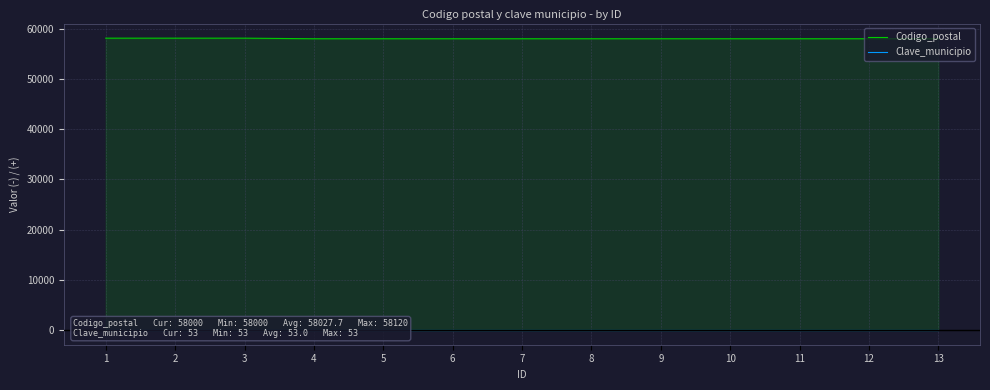

What is the approximate value of Codigo_postal at 5?

58000